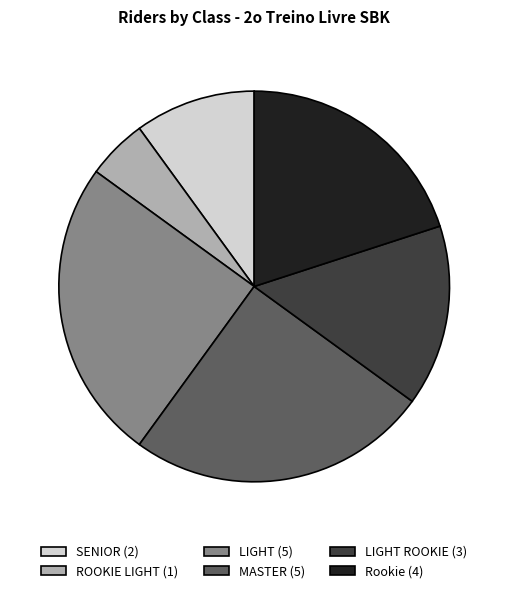

Does SENIOR (2) account for over 50% of the chart?

No